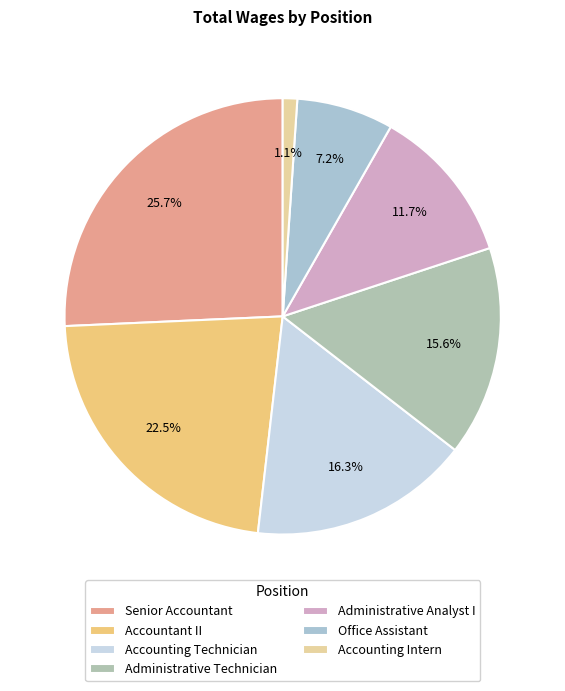

Is there a majority slice in this chart?

No